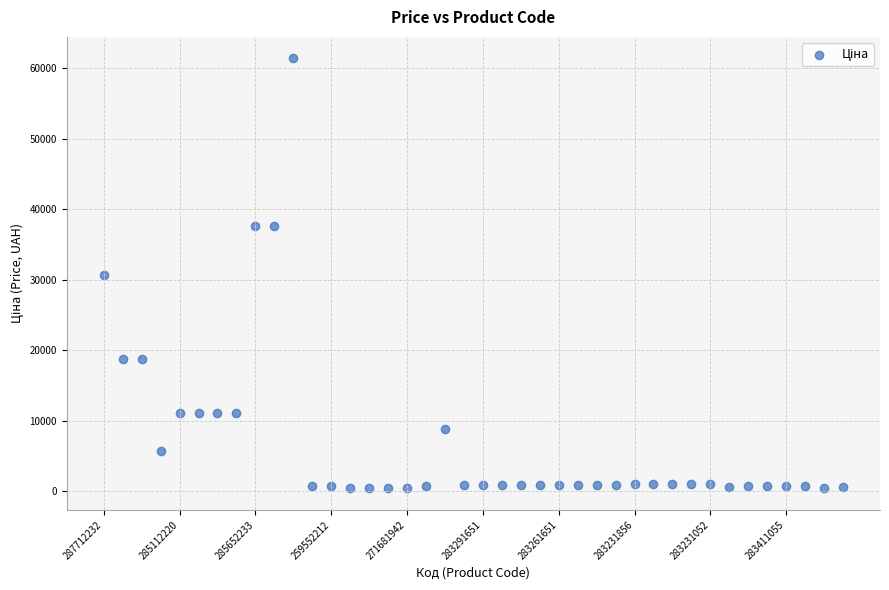

What is the range of Y values (max minus min)?

61017.7